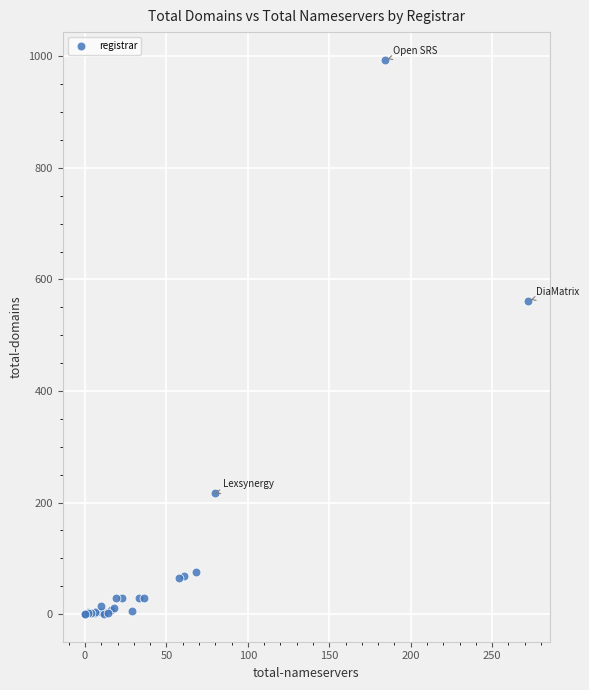

What Y value in the scatter plot is closest to 497?

562